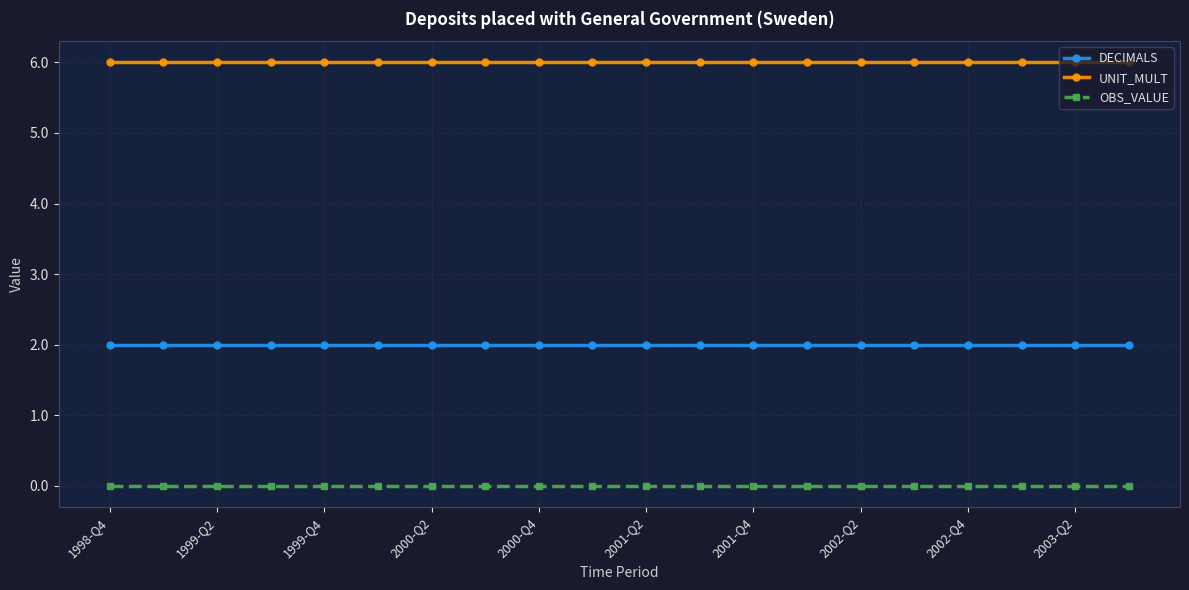

True or false: DECIMALS and UNIT_MULT intersect in this chart.

False